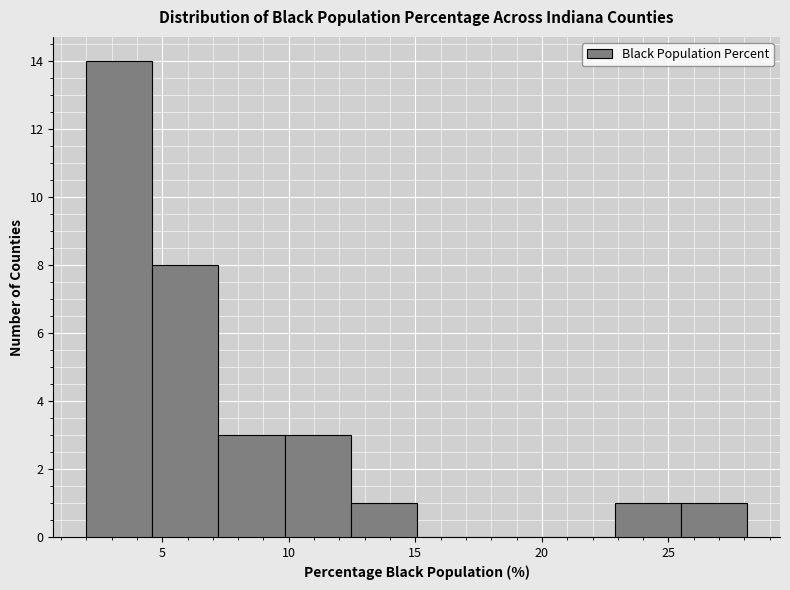

Which range on the x-axis has the tallest bar?

2.0 to 4.5